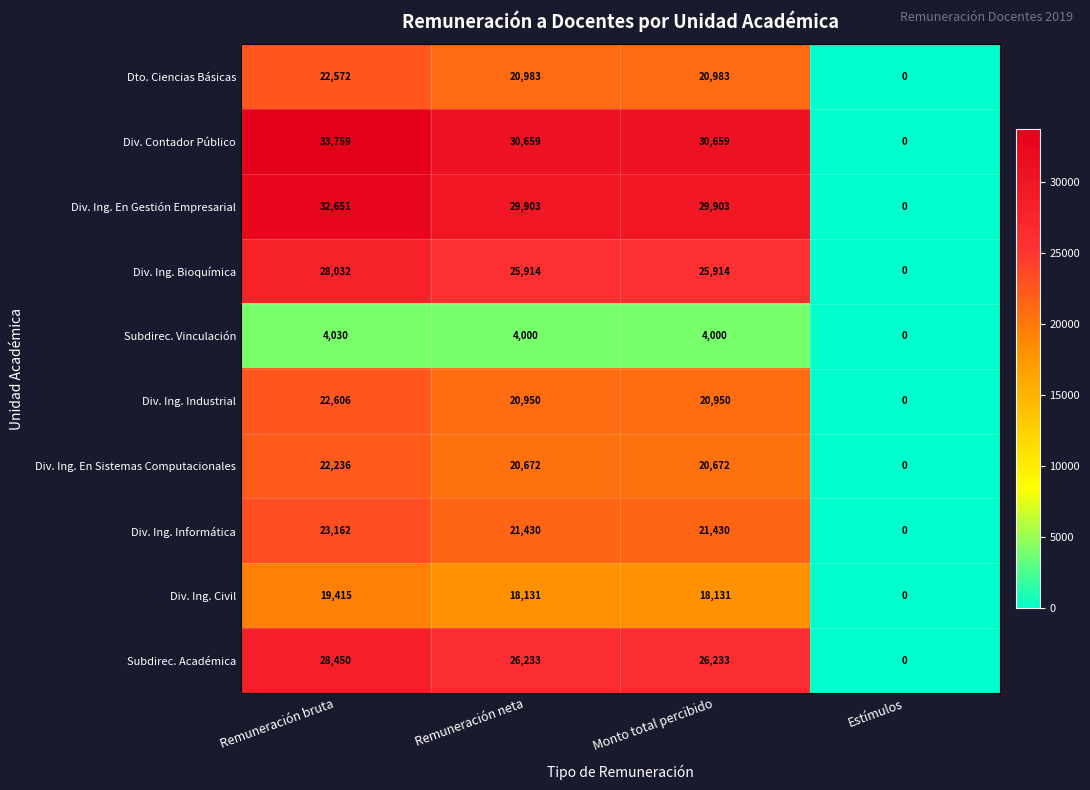

Which category has the lowest value across all series?

Estímulos